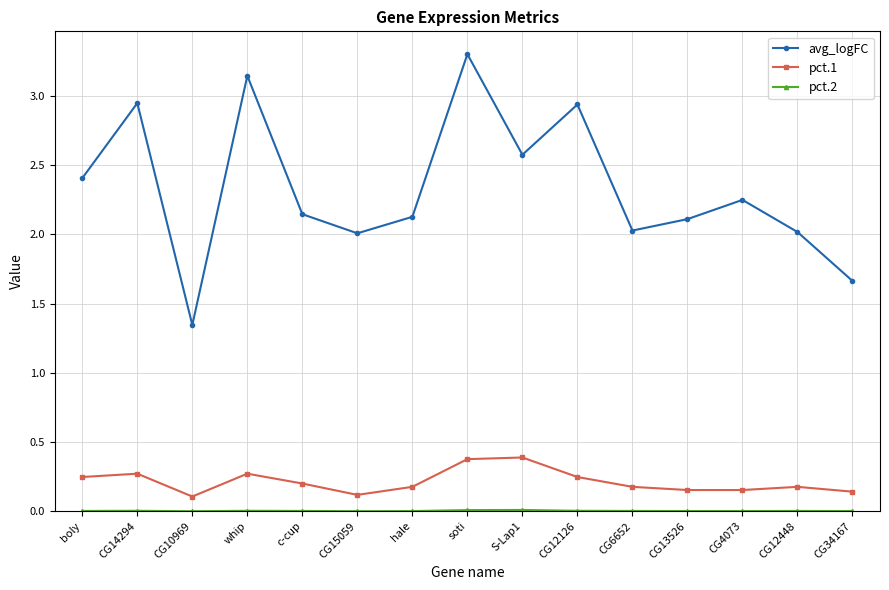

Which series has the largest range (max minus min)?

avg_logFC